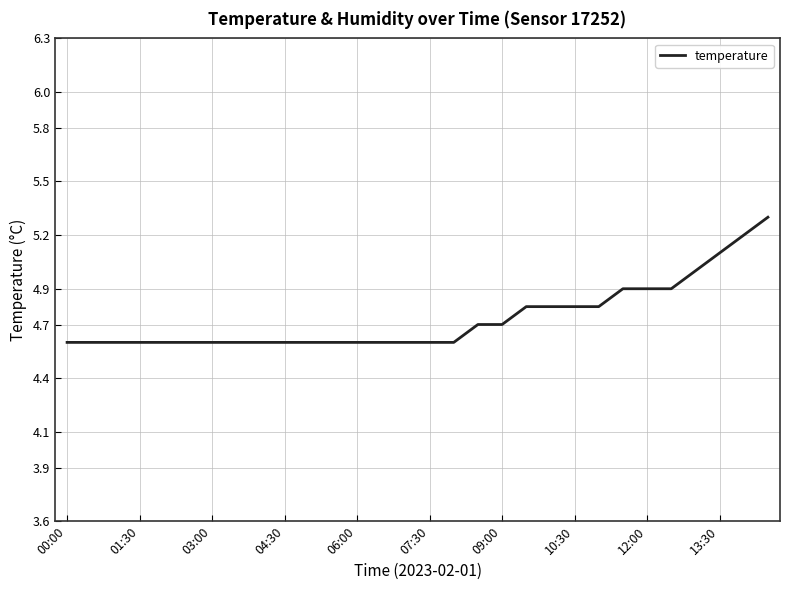

Reading left to right, list all the values displayed in this chart.

4.6	4.6	4.6	4.6	4.6	4.6	4.6	4.6	4.6	4.6	4.6	4.6	4.6	4.6	4.6	4.6	4.6	4.7	4.7	4.8	4.8	4.8	4.8	4.9	4.9	4.9	5.0	5.1	5.2	5.3